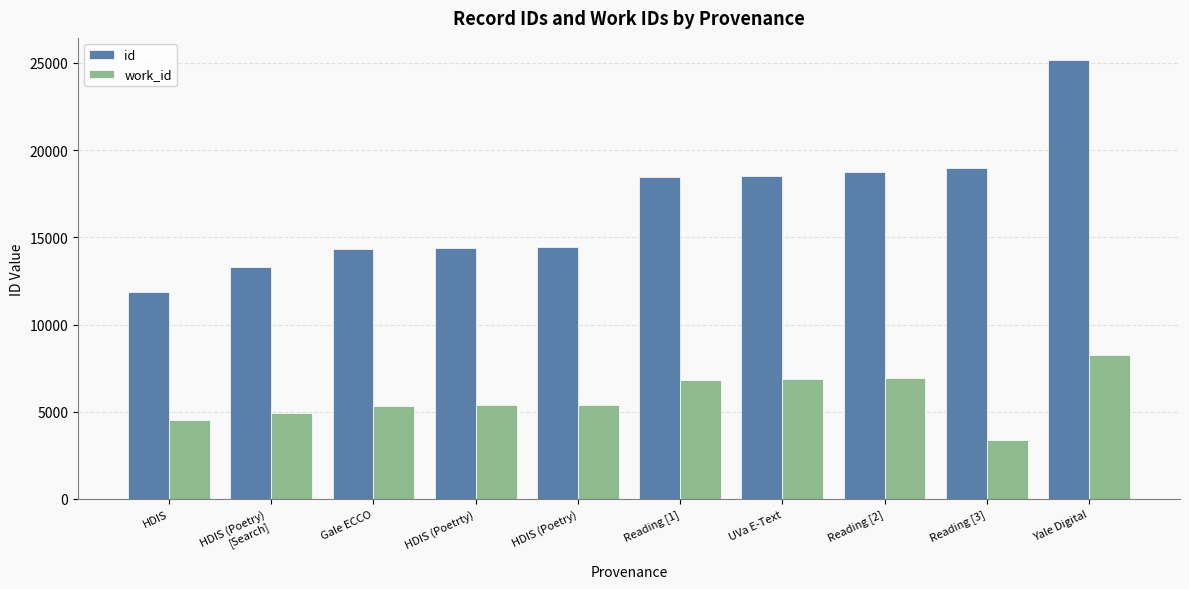

What is the minimum value shown in the chart?

3370